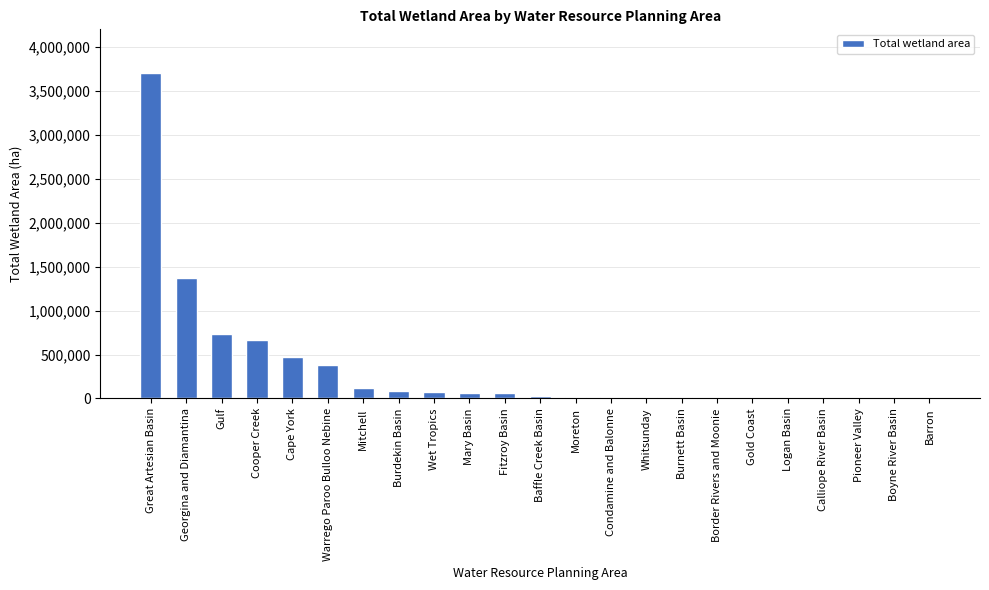

Between Mitchell and Gulf, which is larger?

Gulf